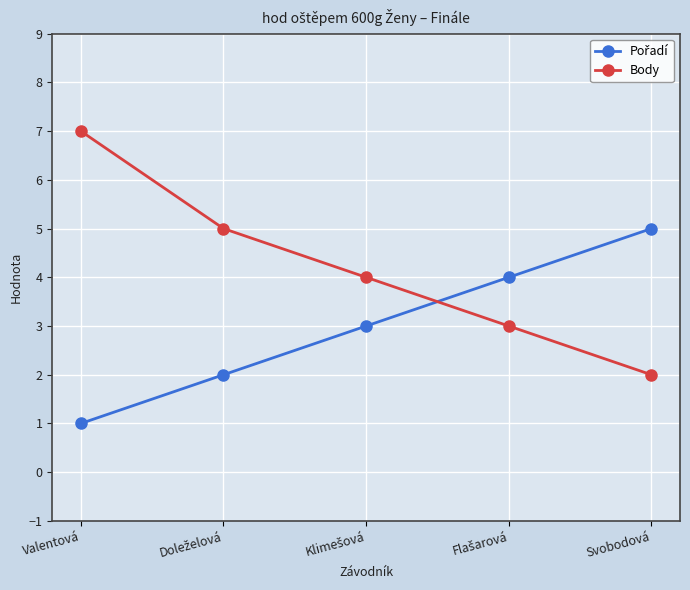

How many series are shown in this chart?

2